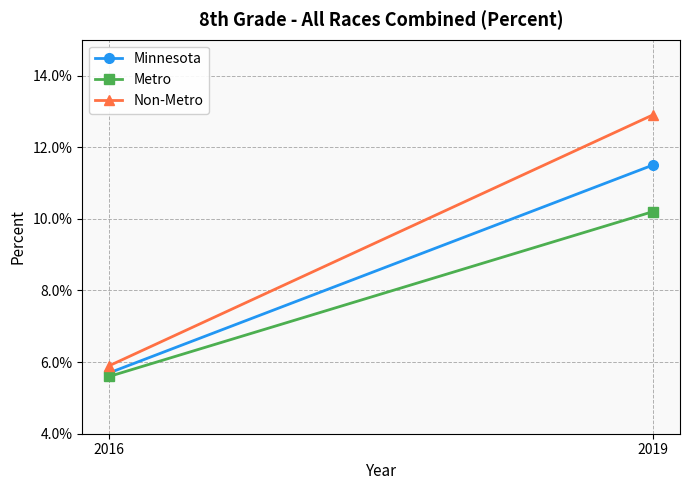

Between 2016 and 2019, which is larger?

2019